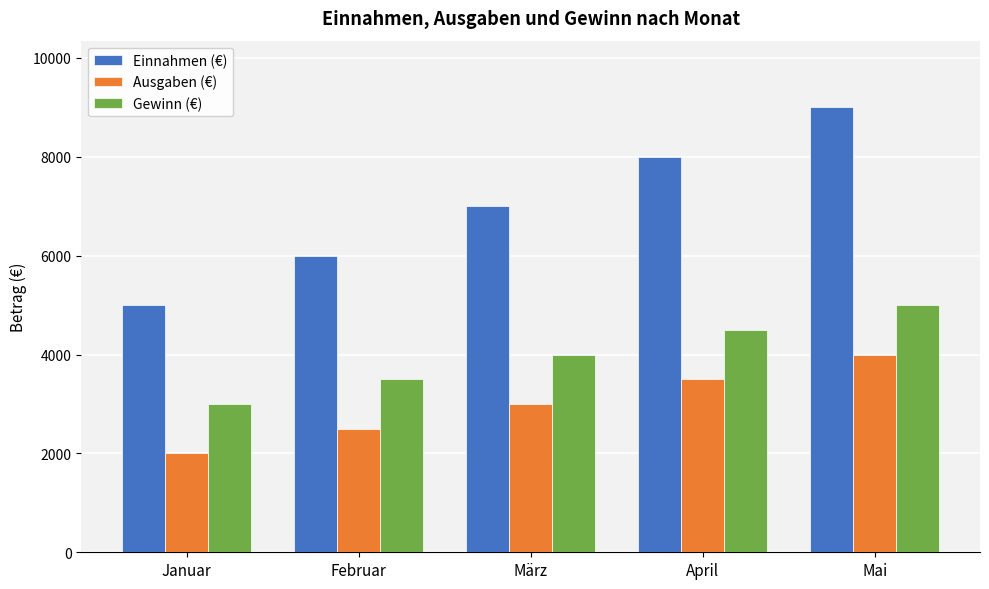

Rank the series by their maximum value, from highest to lowest.

Einnahmen (€), Gewinn (€), Ausgaben (€)